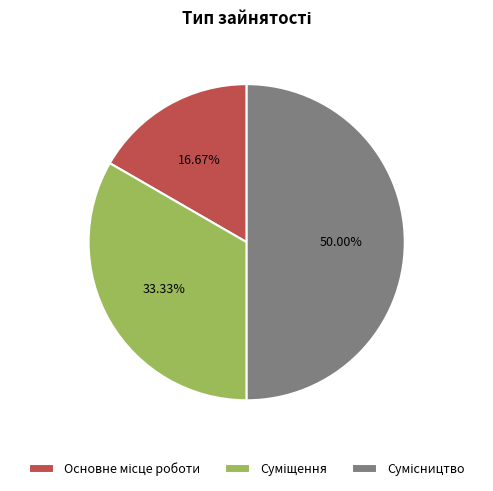

How many slices are in this pie chart?

3